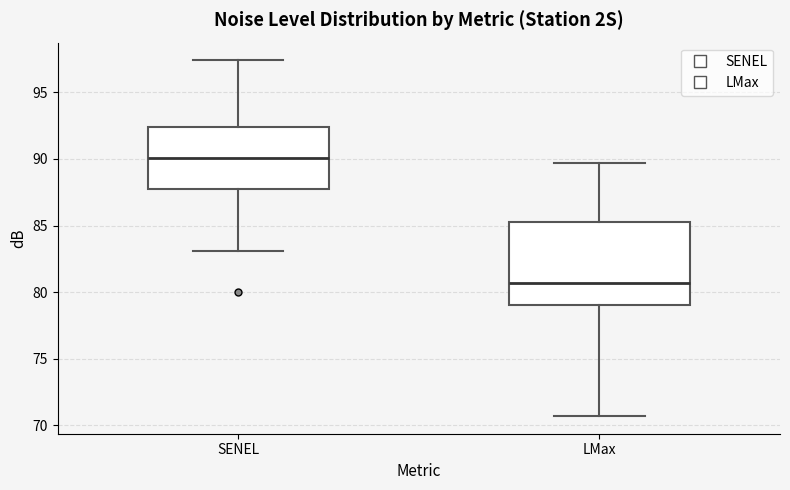

Reading left to right, transcribe this box plot: for each box, give where its median line is, the range the box spans, and where its two whiskers end, as read against the y-axis. The values are not printed on the chart, so give them approximately, as read against the axis.

SENEL: median 90.0, box 88.0 to 92.5, whiskers 83.0 to 97.5
LMax: median 80.5, box 79.0 to 85.5, whiskers 70.5 to 89.5